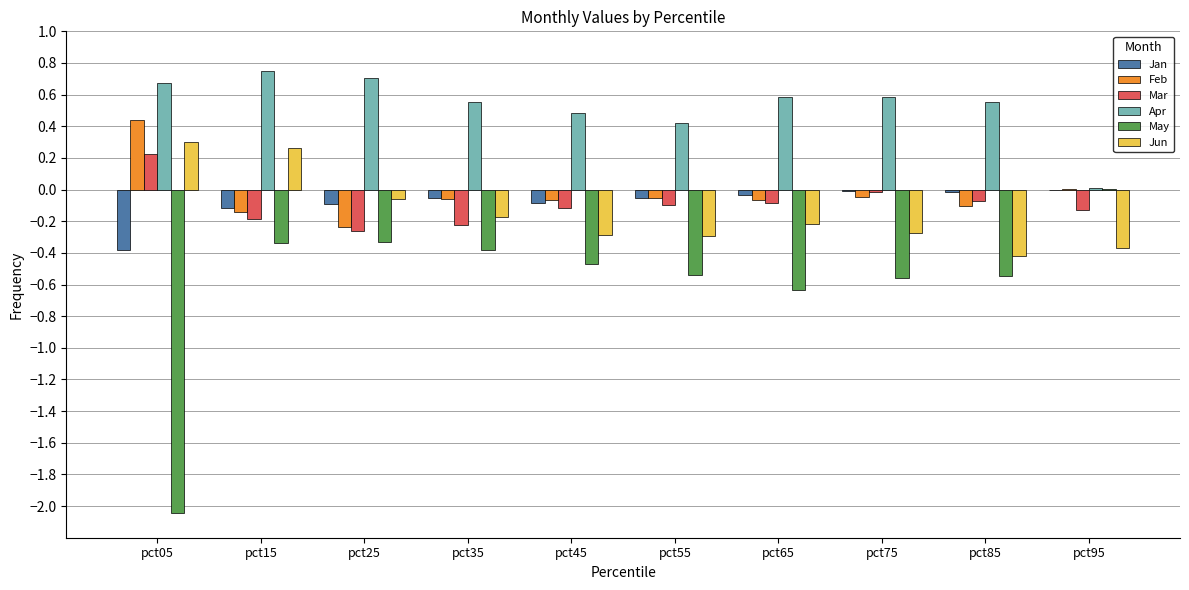

Which series changed the most between pct15 and pct65?

Jun